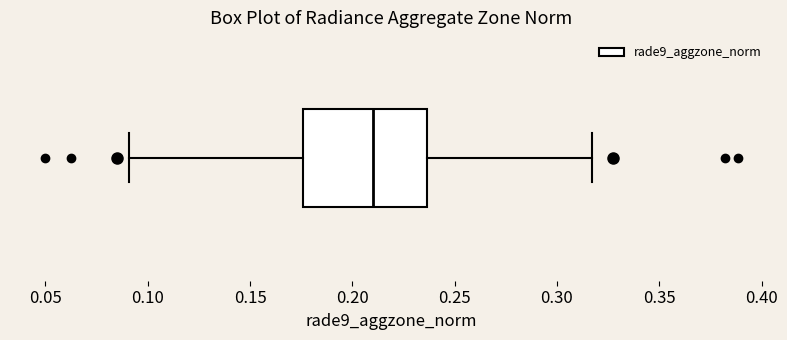

Transcribe this box plot: give where the median line is, the range the box spans, and where the two whiskers end, as read against the x-axis. The values are not printed on the chart, so give them approximately, as read against the axis.

median 0.210, box 0.175 to 0.235, whiskers 0.090 to 0.315